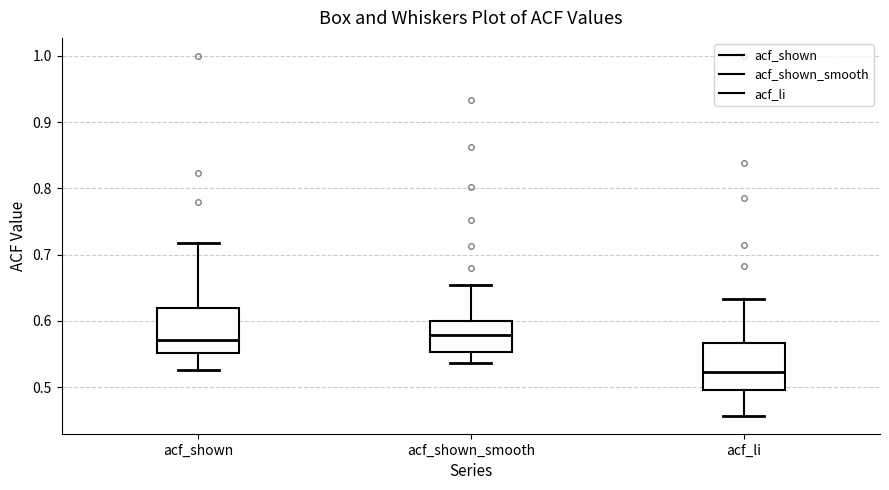

Reading left to right, transcribe this box plot: for each box, give where its median line is, the range the box spans, and where its two whiskers end, as read against the y-axis. The values are not printed on the chart, so give them approximately, as read against the axis.

acf_shown: median 0.57, box 0.55 to 0.62, whiskers 0.53 to 0.72
acf_shown_smooth: median 0.58, box 0.55 to 0.60, whiskers 0.54 to 0.65
acf_li: median 0.52, box 0.50 to 0.57, whiskers 0.46 to 0.63